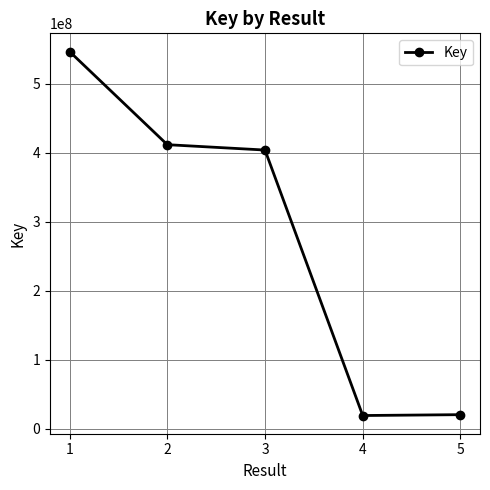

What is the greatest value displayed?

546614433